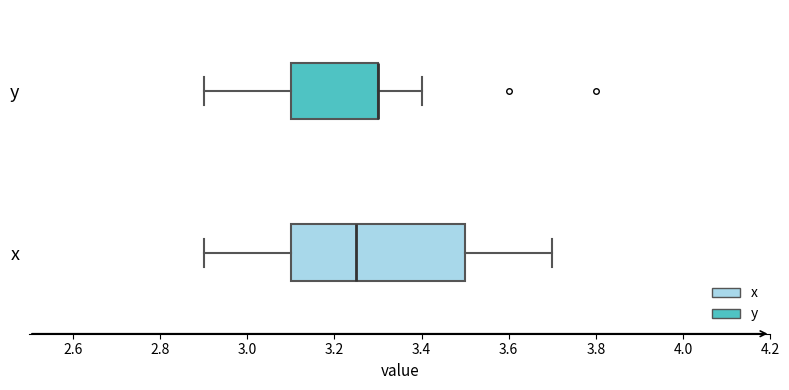

Where is the right edge of the box for y on the x-axis? The values are not printed on the chart, so give them approximately, as read against the axis.

3.30